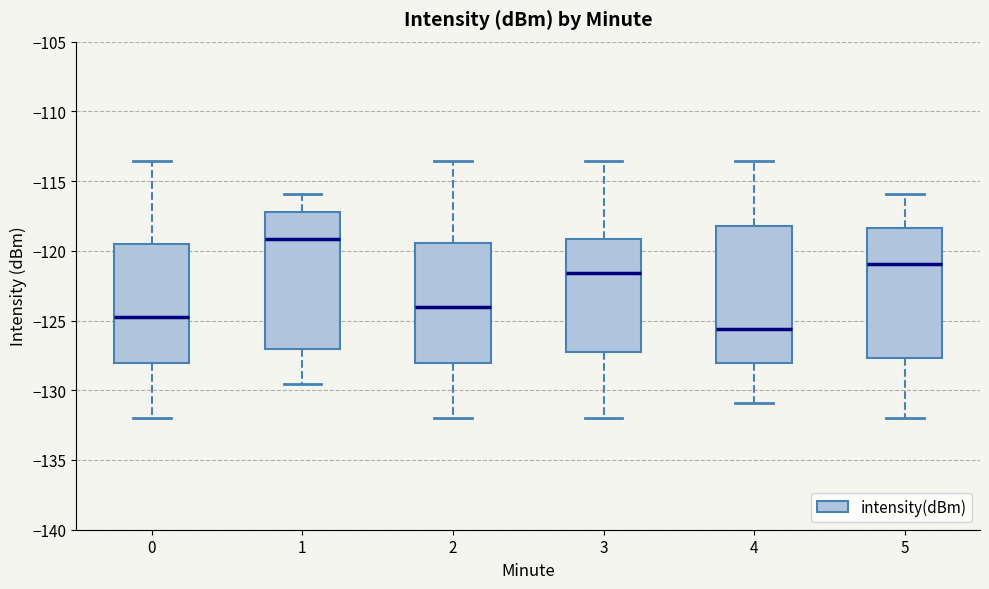

Which box has the lowest median line?

4